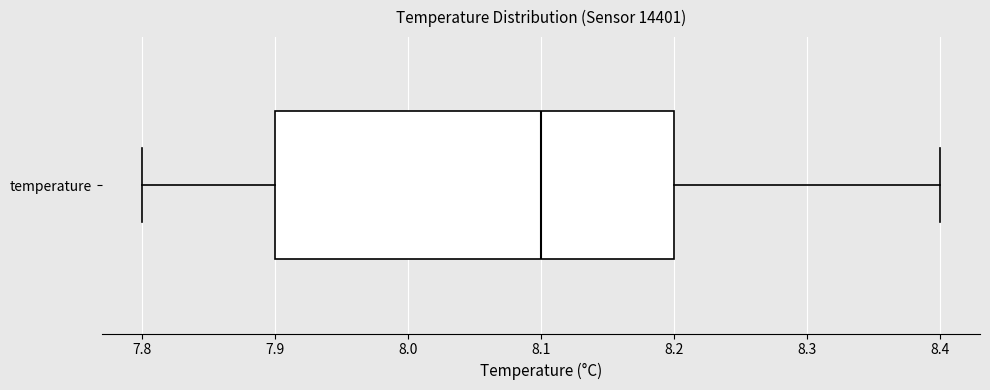

Where is the right edge of the box for temperature on the x-axis? The values are not printed on the chart, so give them approximately, as read against the axis.

8.2